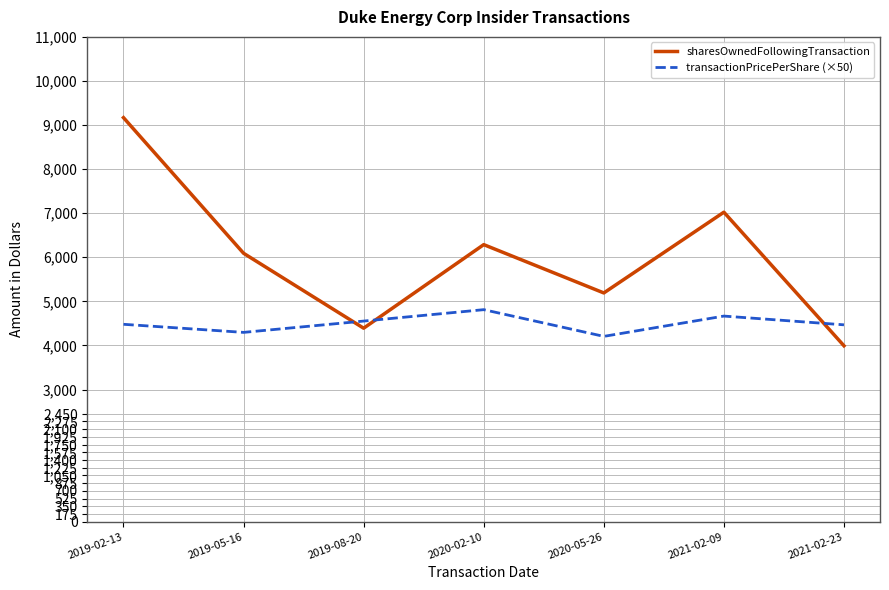

At which label does sharesOwnedFollowingTransaction reach its peak?

2019-02-13